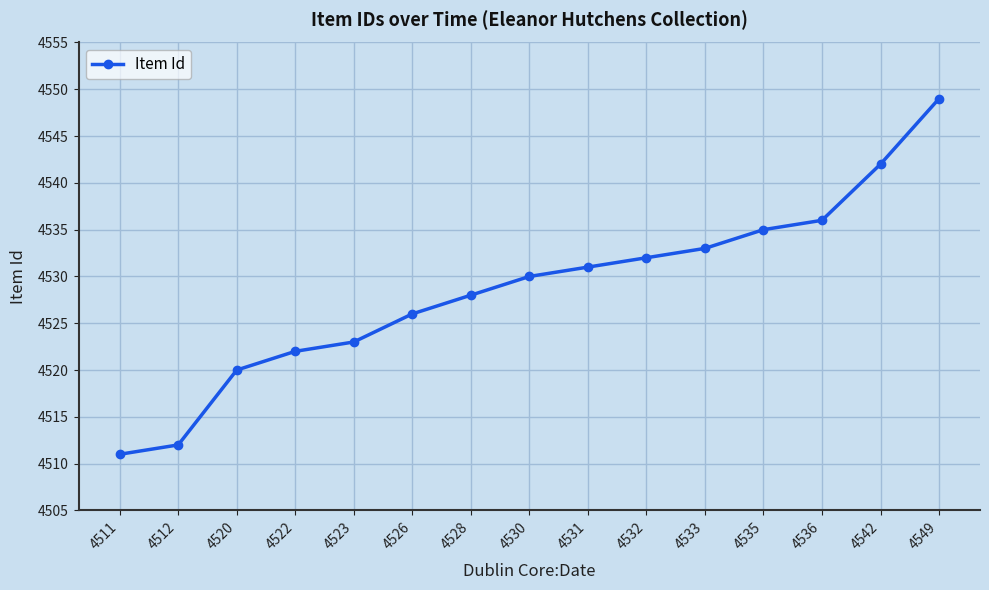

The value at 4535 is 6032. True or false?

False